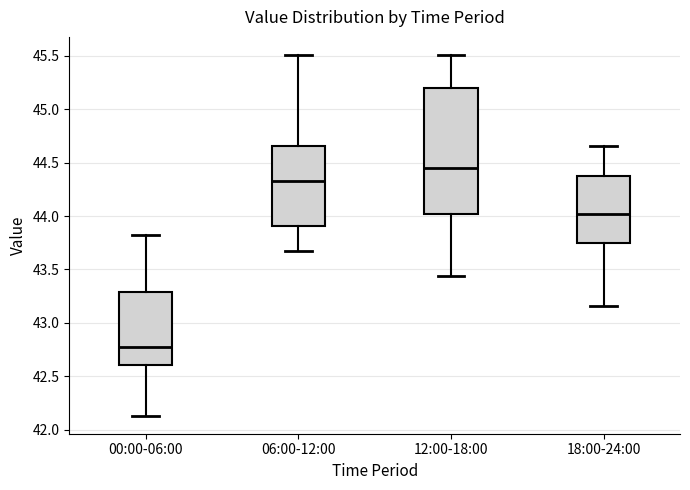

Which box's median line is the highest?

12:00-18:00